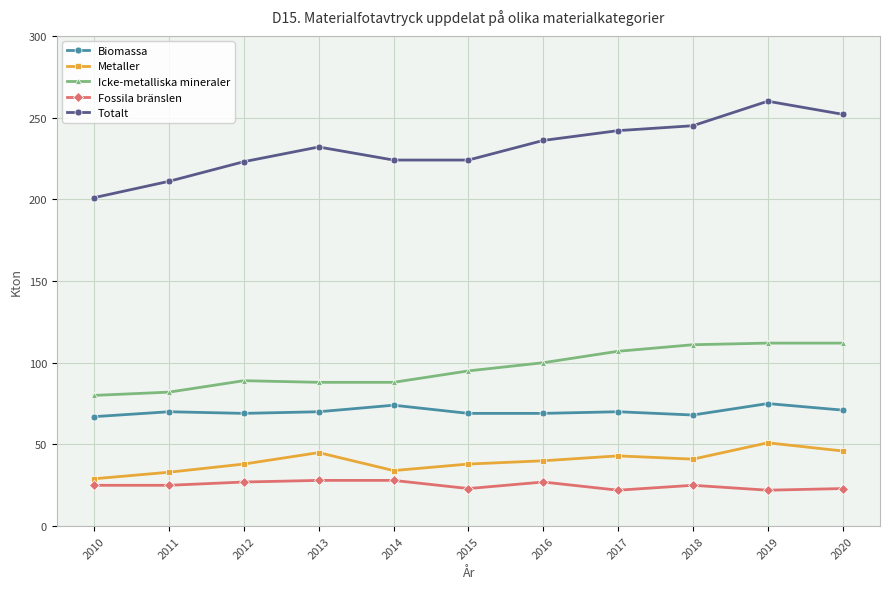

True or false: Fossila bränslen and Icke-metalliska mineraler cross at least once.

False